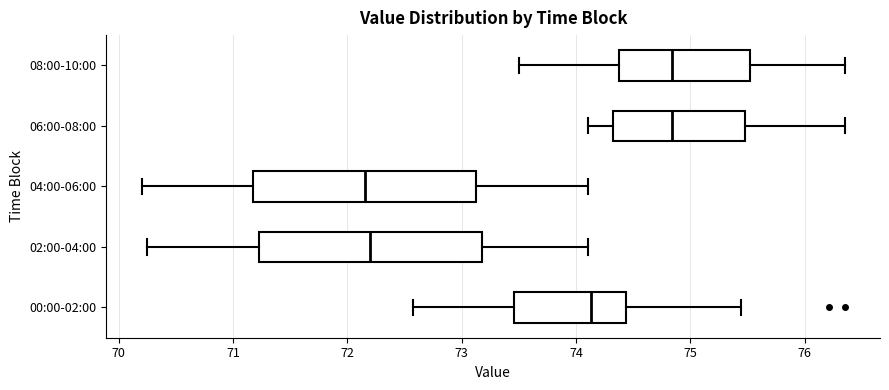

Where does the left whisker of the box for 00:00-02:00 end on the x-axis? The values are not printed on the chart, so give them approximately, as read against the axis.

72.6